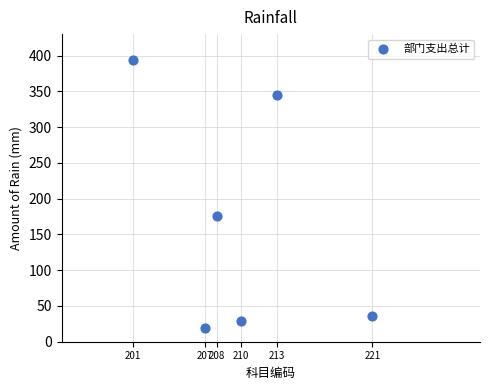

What is the range of X values (max minus min)?

20.0